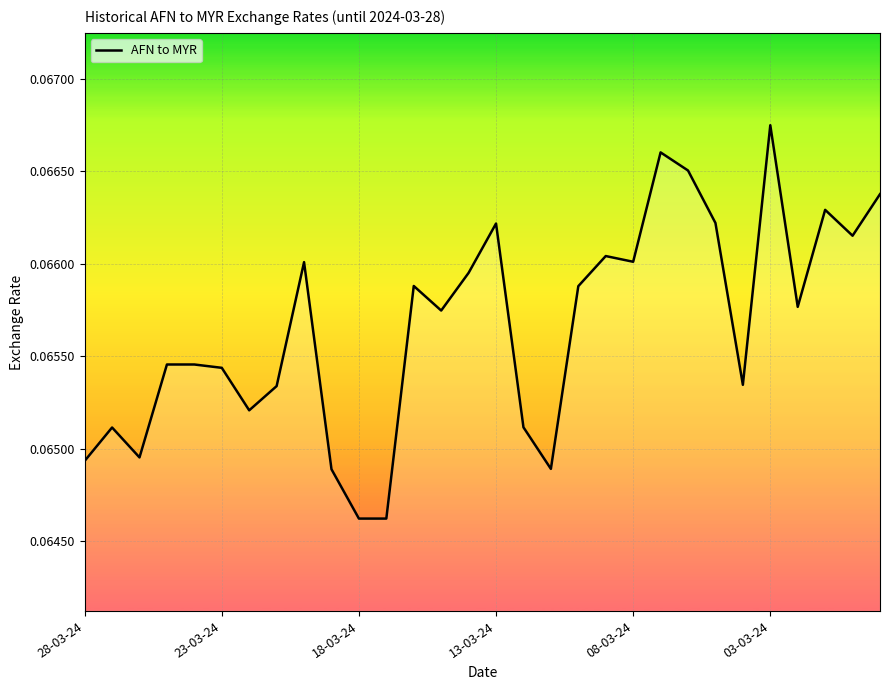

Which label corresponds to the largest value in the chart?

03-03-24